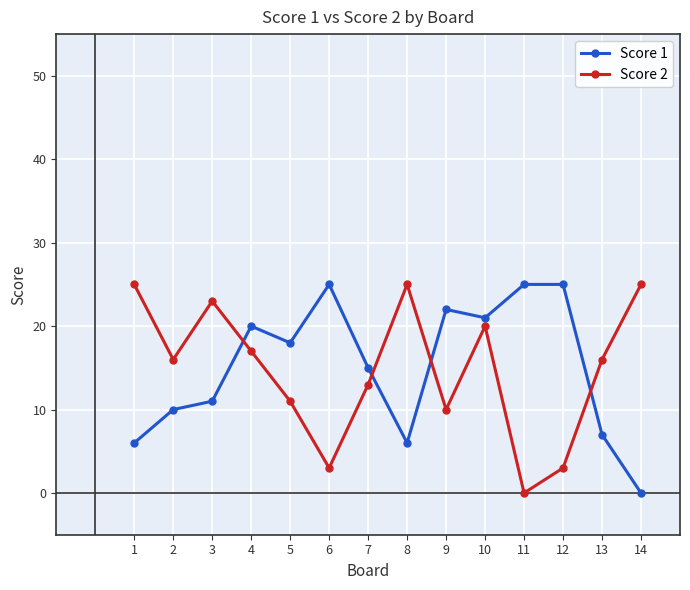

How many data points does each series have?

14